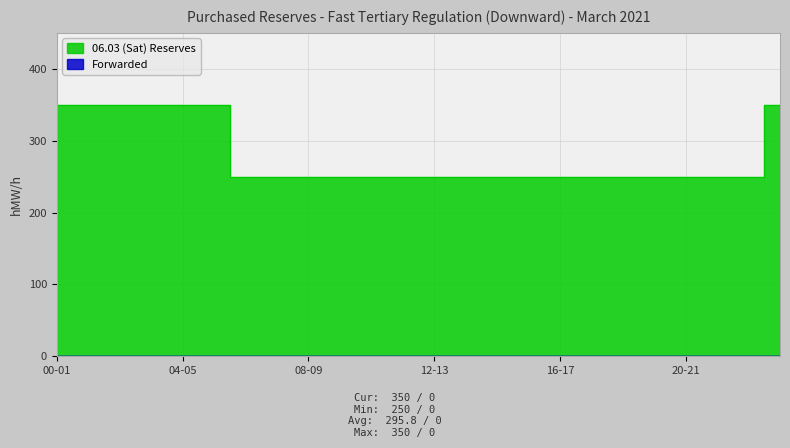

True or false: the data shows 250 at 17-18.

True